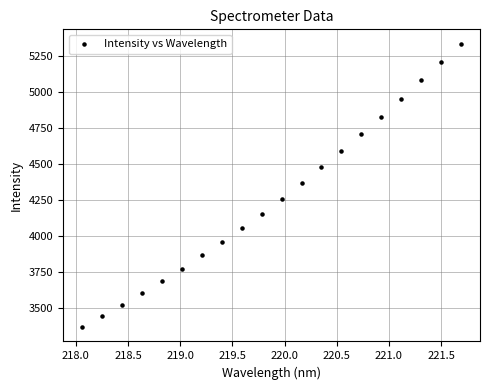

What is the range of X values (max minus min)?

3.6